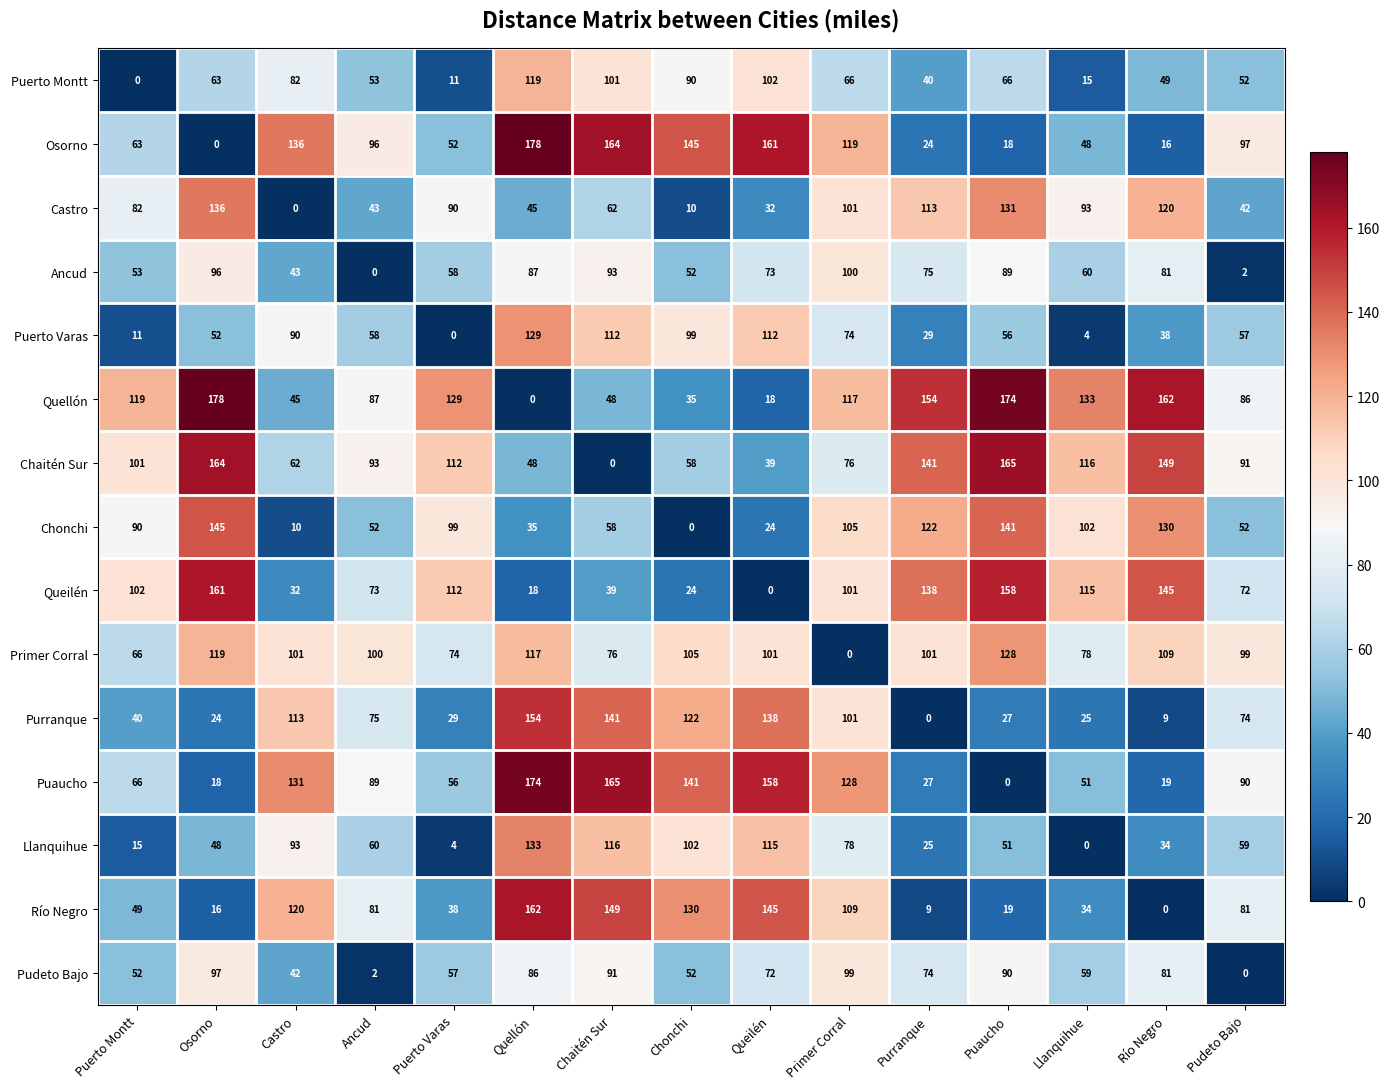

What is the sum of the Primer Corral values at Llanquihue and Río Negro?

187